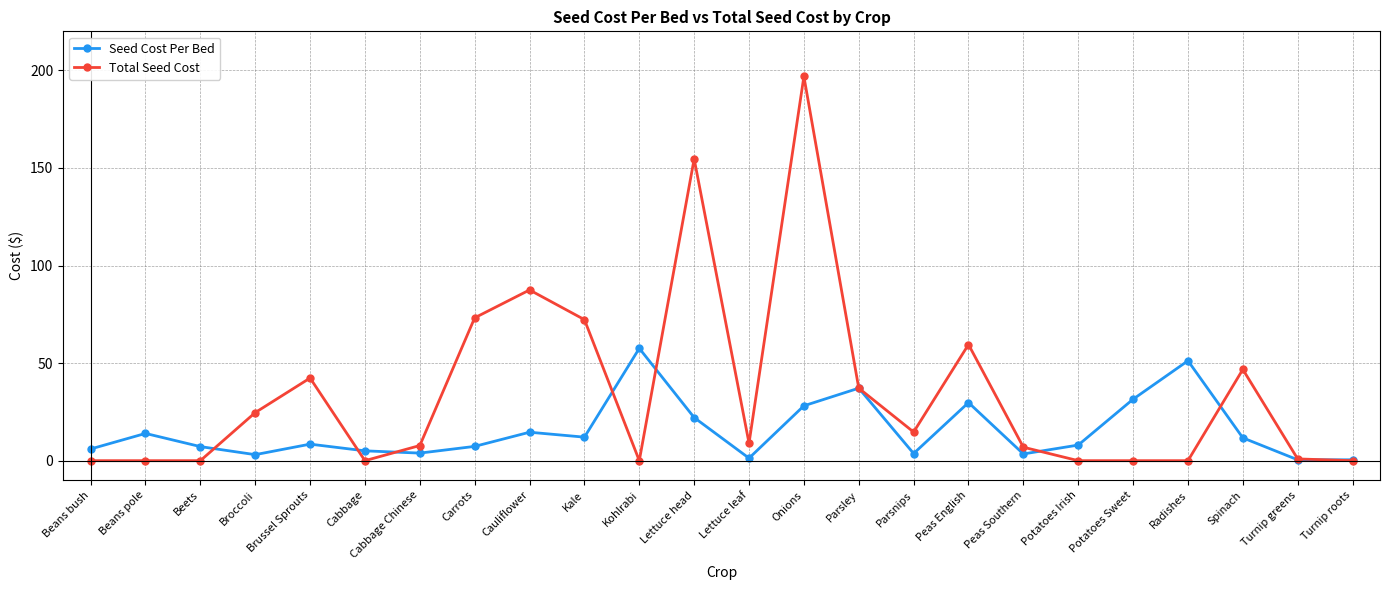

The value of Total Seed Cost at Beets is 66.5. True or false?

False